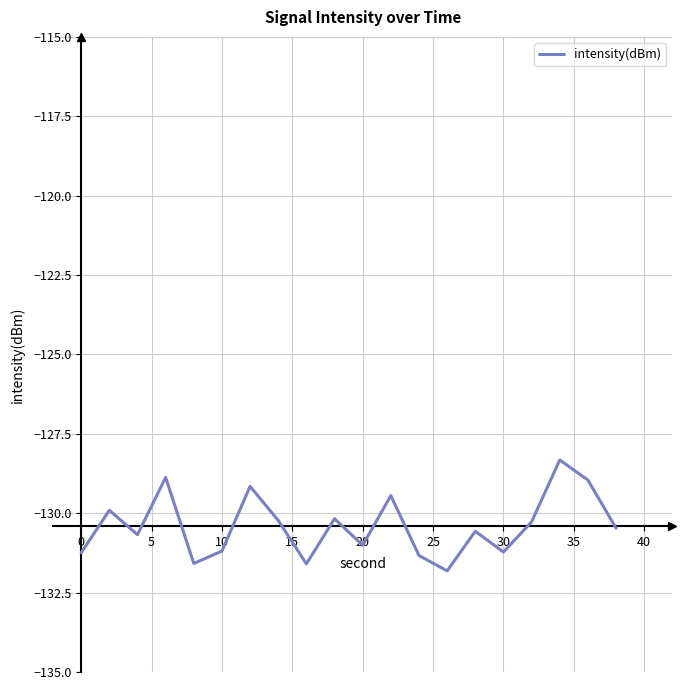

What is the difference between the maximum and minimum values?

3.5